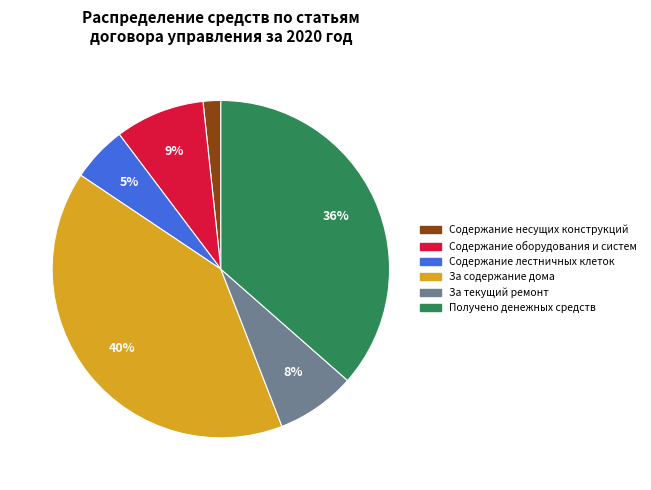

To the nearest percent, what portion does Содержание лестничных клеток represent?

5%